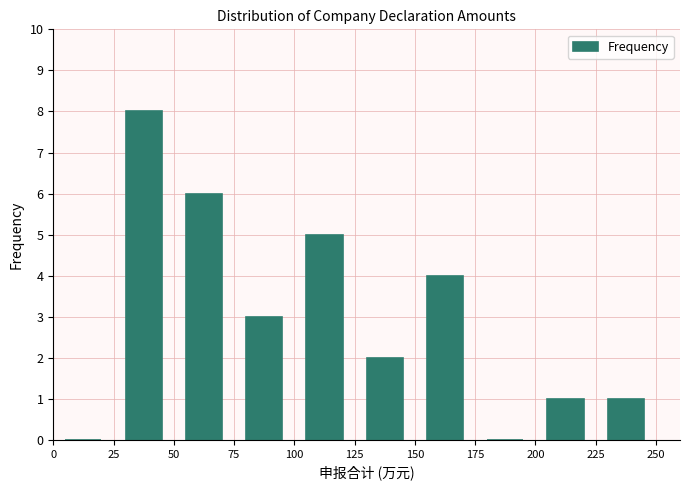

Which range on the x-axis has the tallest bar?

25 to 50